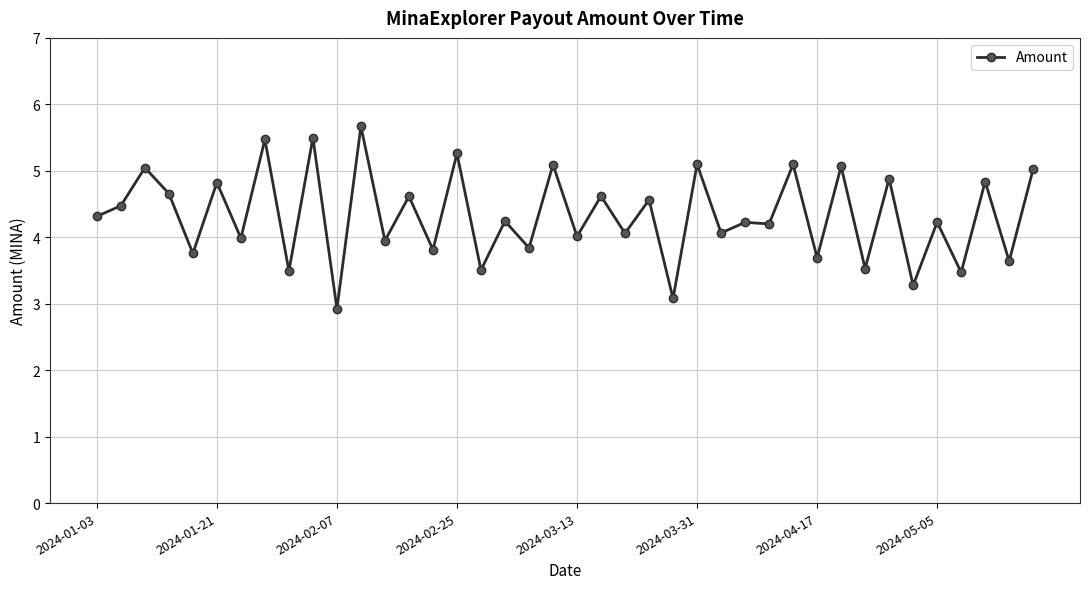

What is the difference between the maximum and minimum values?

2.7